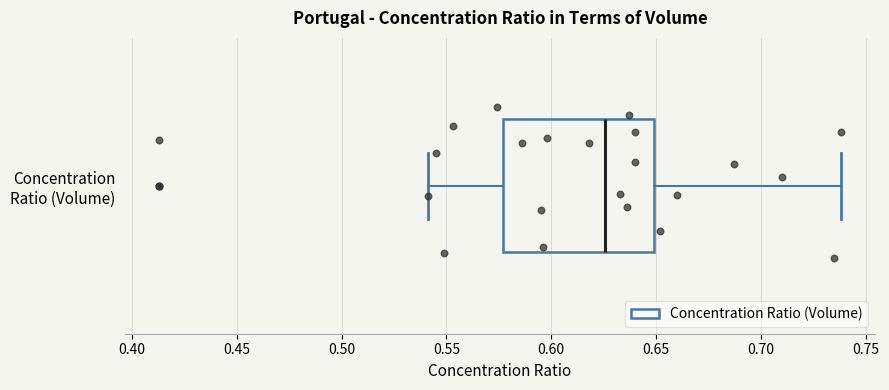

Where does the right whisker of the box for Concentration Ratio (Volume) end on the x-axis? The values are not printed on the chart, so give them approximately, as read against the axis.

0.740